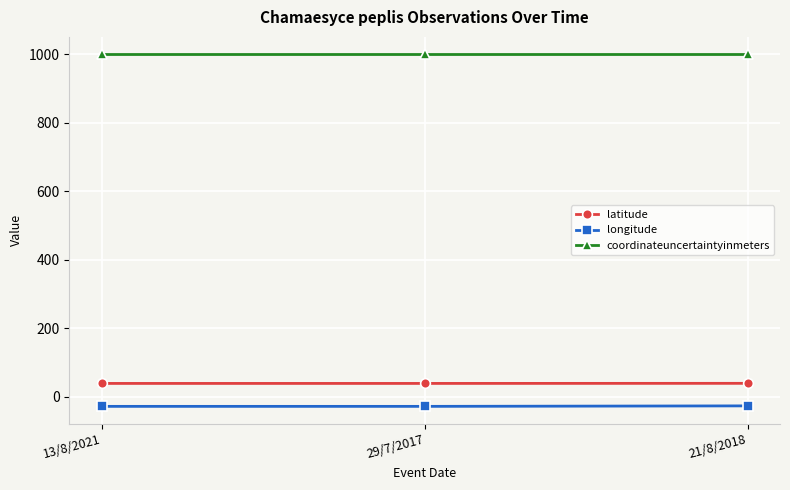

The value of latitude at 13/8/2021 is 38.5. True or false?

True